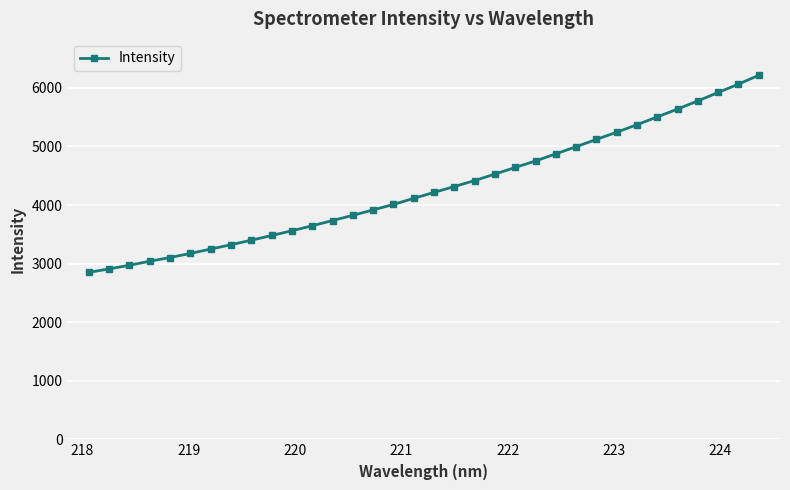

What is the difference between the maximum and second lowest values?

3305.1